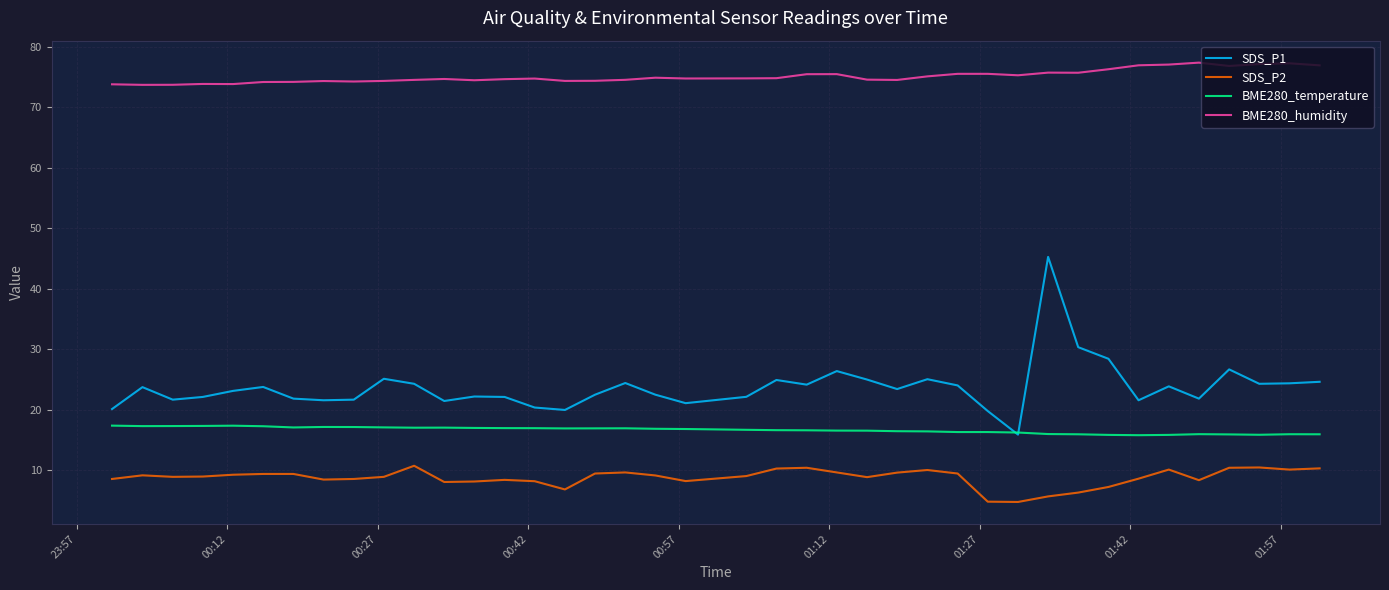

Which series has the largest total across all categories?

BME280_humidity